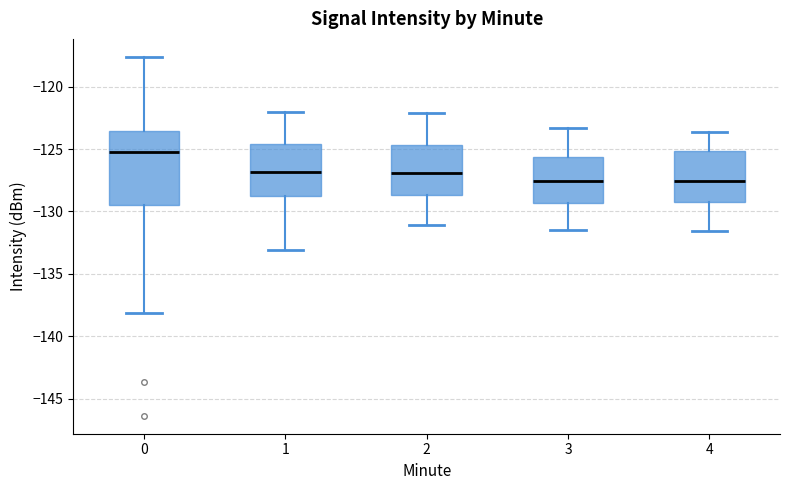

Which box has the highest median line?

0